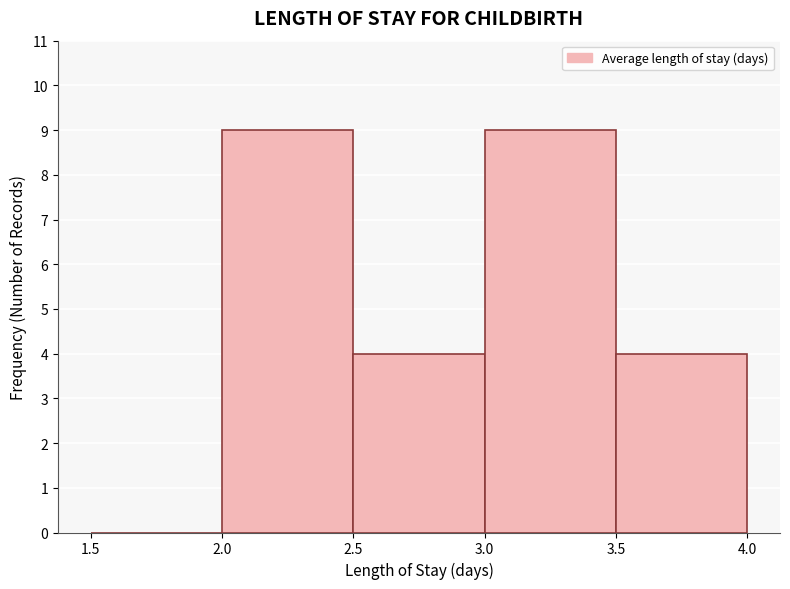

Reading left to right, list every bar in this chart as the range it spans on the x-axis followed by its height. The values are not printed on the chart, so give them approximately, as read against the axis.

1.5 to 2.0: 0
2.0 to 2.5: 9
2.5 to 3.0: 4
3.0 to 3.5: 9
3.5 to 4.0: 4